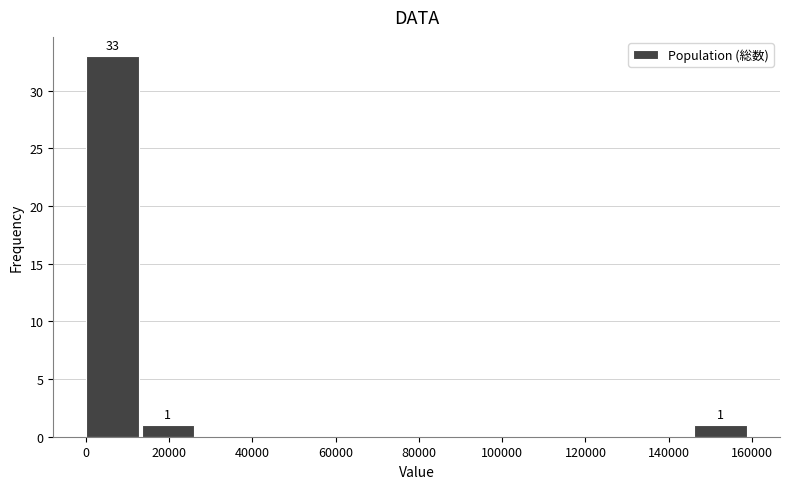

Over which range of the x-axis is the bar tallest?

0 to 14000